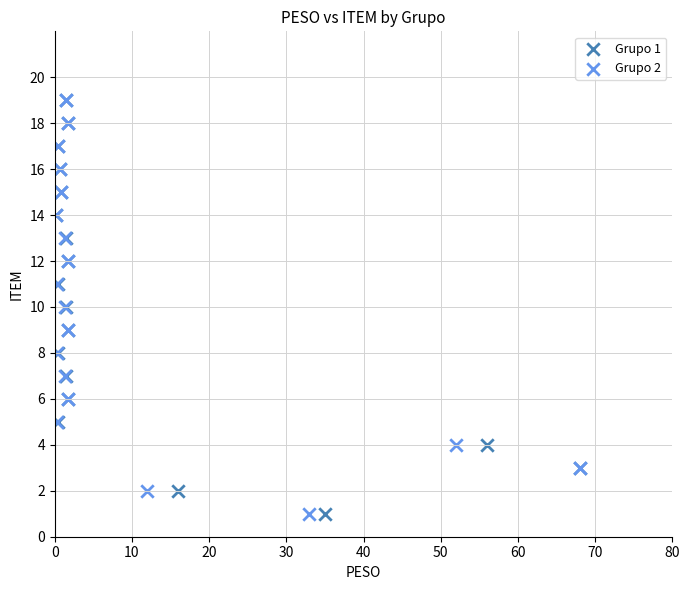

What are all the series names shown in the legend?

Grupo 1, Grupo 2